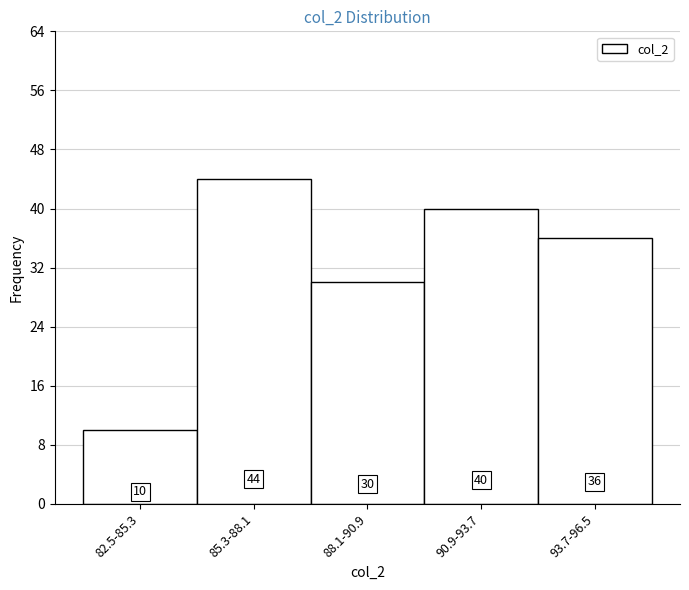

Reading left to right, what are all the values shown in this chart?

82.5-85.3=10	85.3-88.1=44	88.1-90.9=30	90.9-93.7=40	93.7-96.5=36